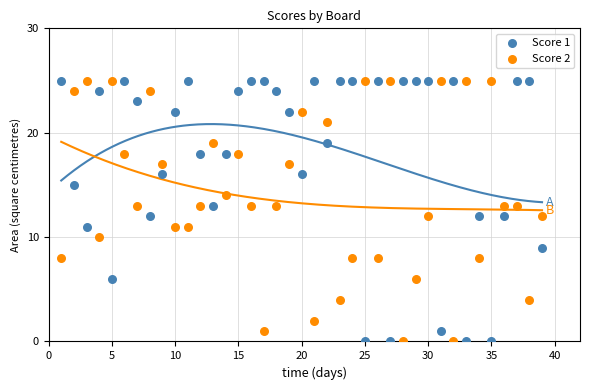

Across all data points, what is the range of Y values (max minus min)?

25